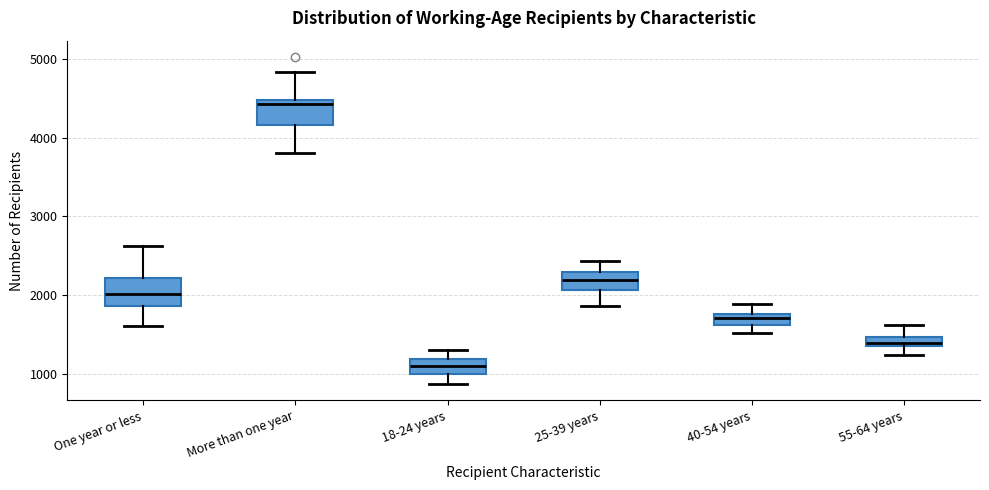

Which box has the highest median line?

More than one year